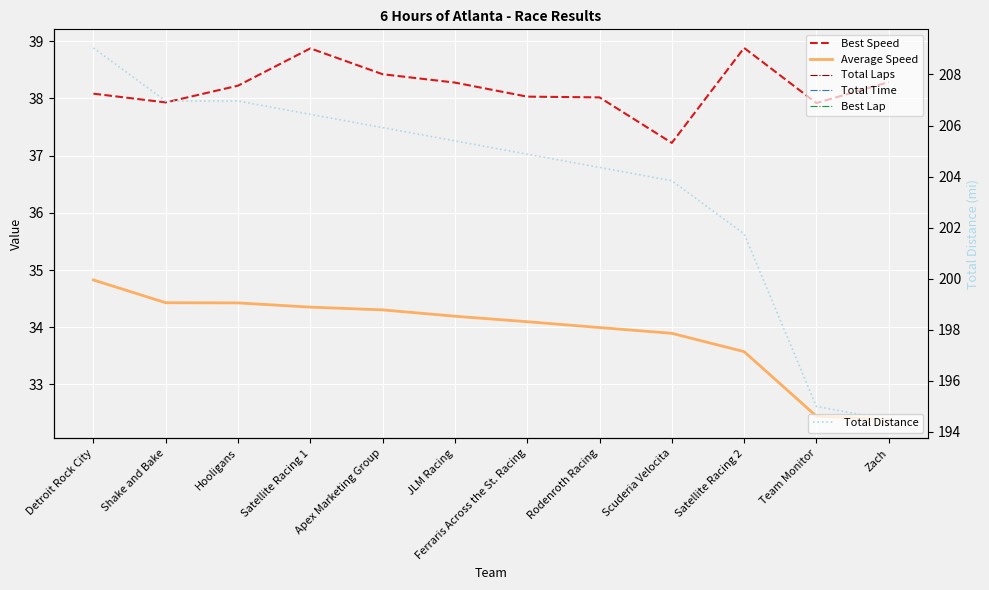

The value of Total Distance at Scuderia Velocita is 331.3. True or false?

False